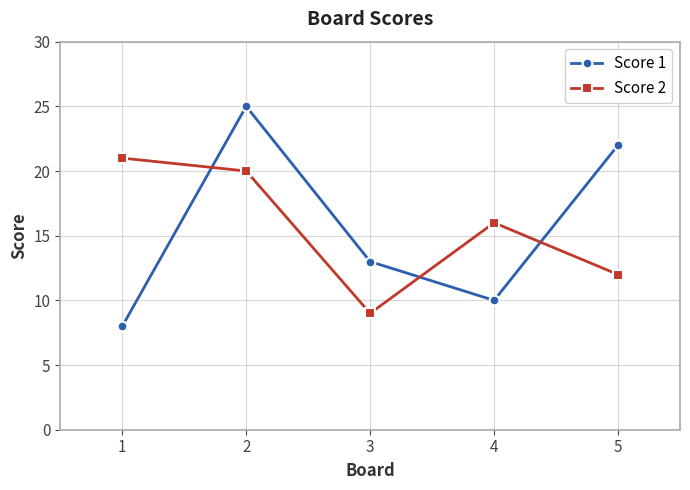

List the labels in order of Score 1 value, largest first.

2, 5, 3, 4, 1